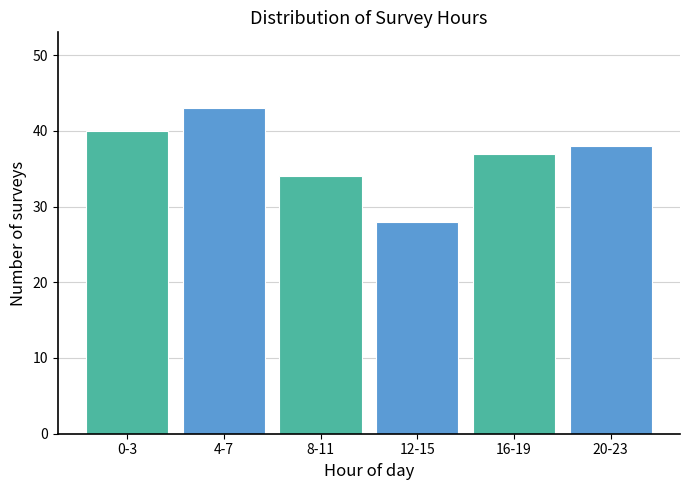

Reading left to right, what are all the values shown in this chart?

40	43	34	28	37	38